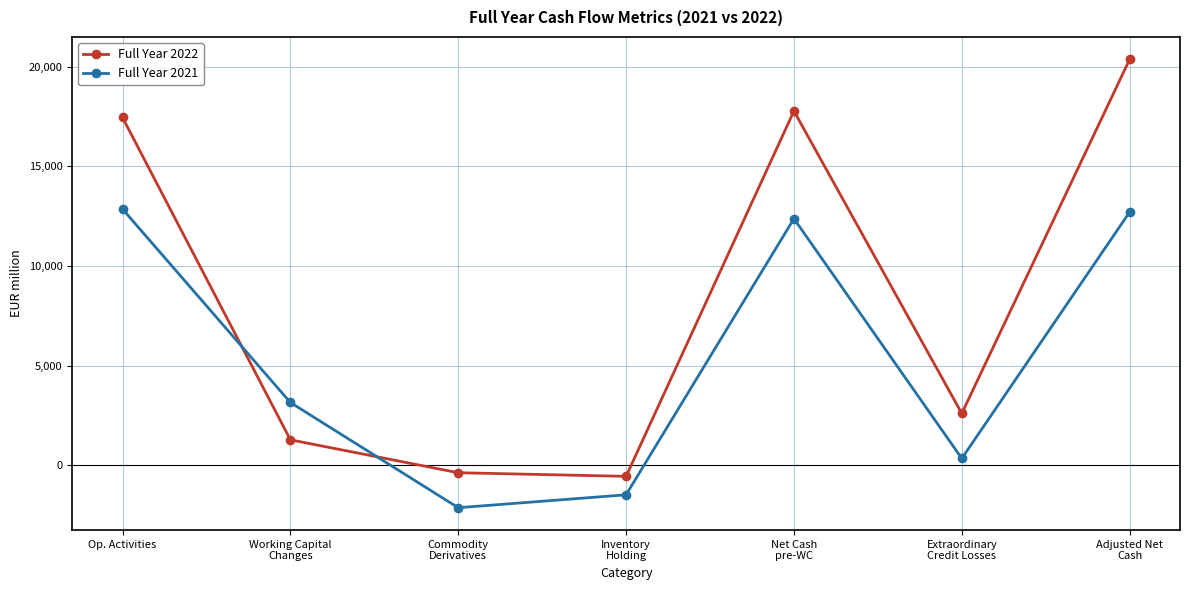

True or false: Full Year 2022 and Full Year 2021 cross at least once.

True